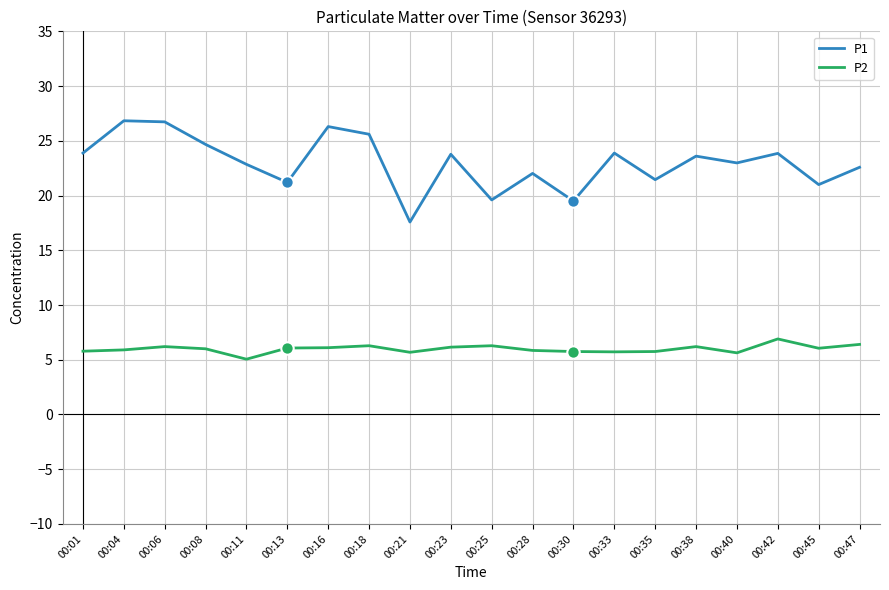

What is the total value across all series at 00:01?

29.7